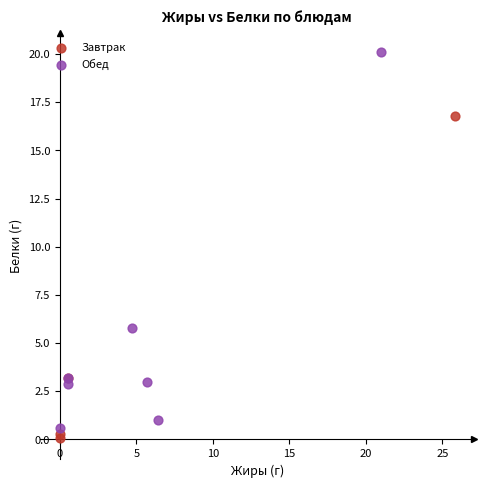

Which series reaches the maximum Y coordinate?

Обед